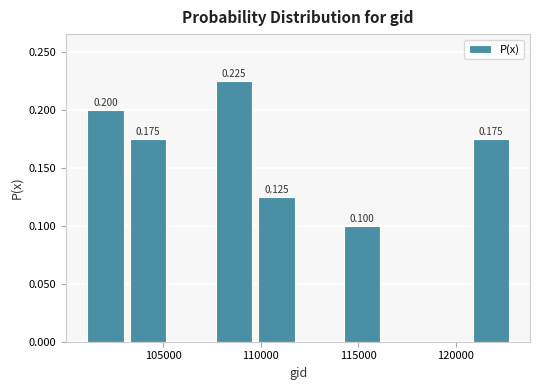

Which range on the x-axis has the tallest bar?

107500 to 109500